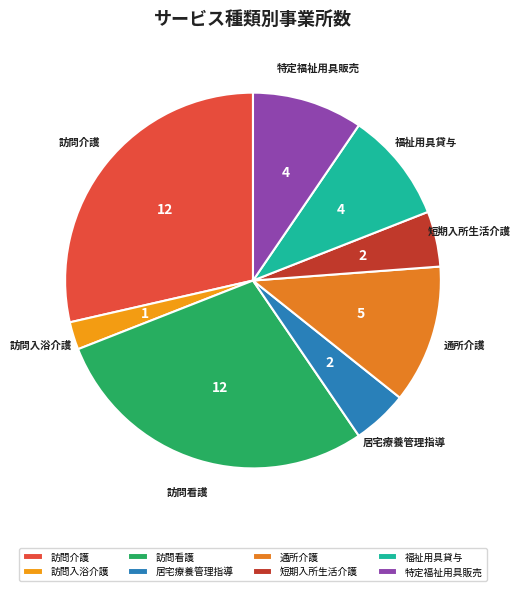

Which category has the smallest portion of the pie?

訪問入浴介護